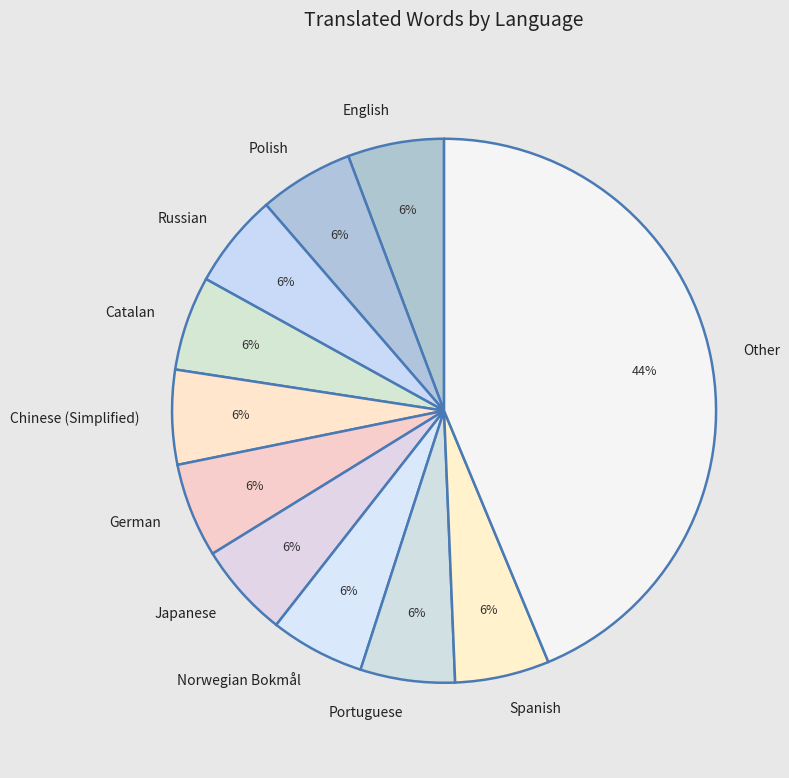

Approximately how many times larger is the value at German compared to Norwegian Bokmål?

1.0